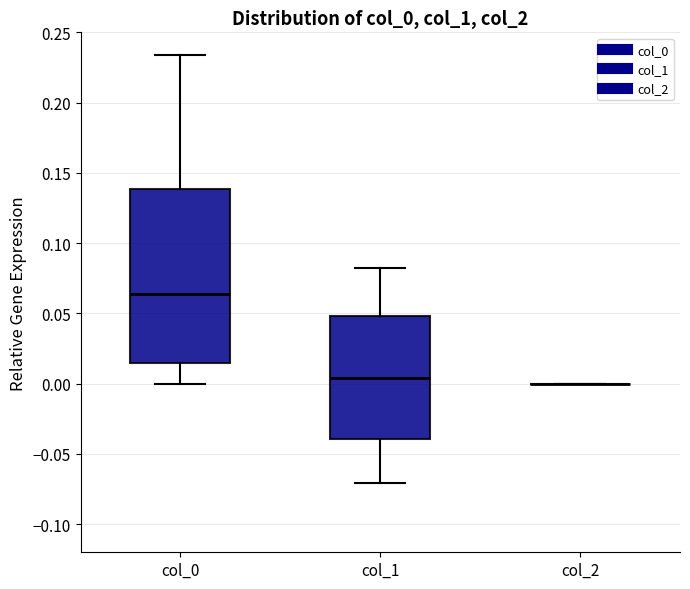

Which box is the tallest, from its lower edge to its upper edge?

col_0